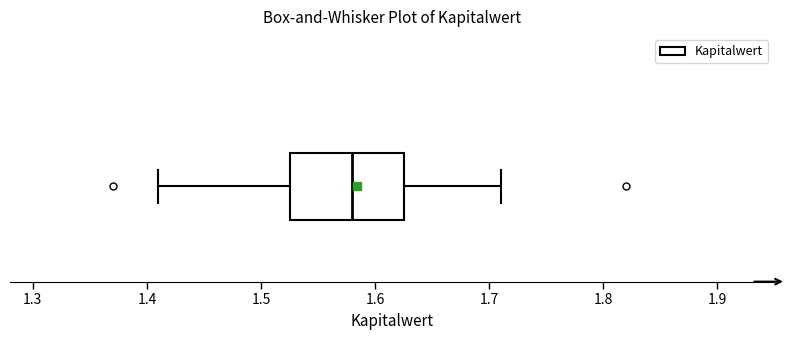

Read this box plot against the x-axis: the position of the median line, the range covered by the box, and the ends of both whiskers. The values are not printed on the chart, so give them approximately, as read against the axis.

median 1.58, box 1.53 to 1.63, whiskers 1.41 to 1.71